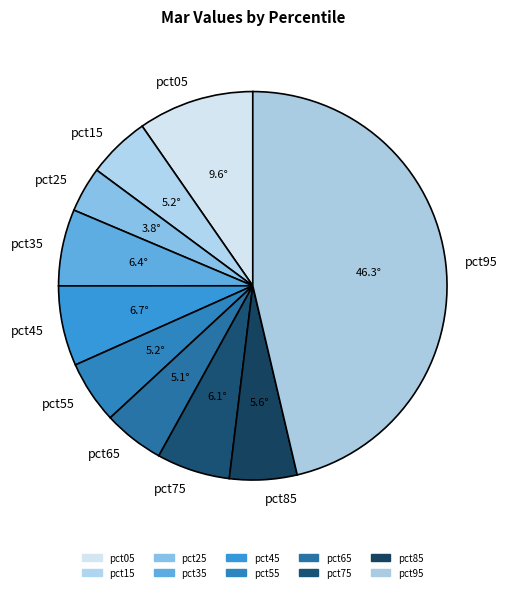

Which has a higher value, pct55 or pct95?

pct95